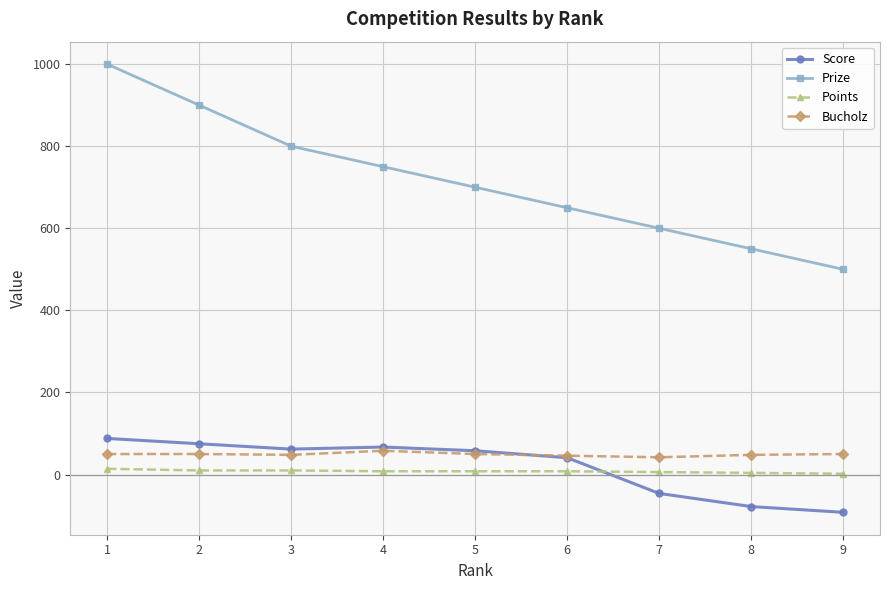

What is the value of the Prize point at the 7th from the left?

600